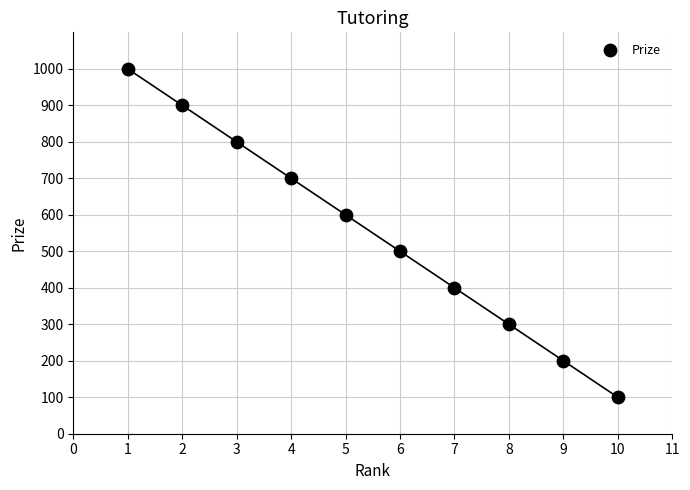

What is the average X value?

6